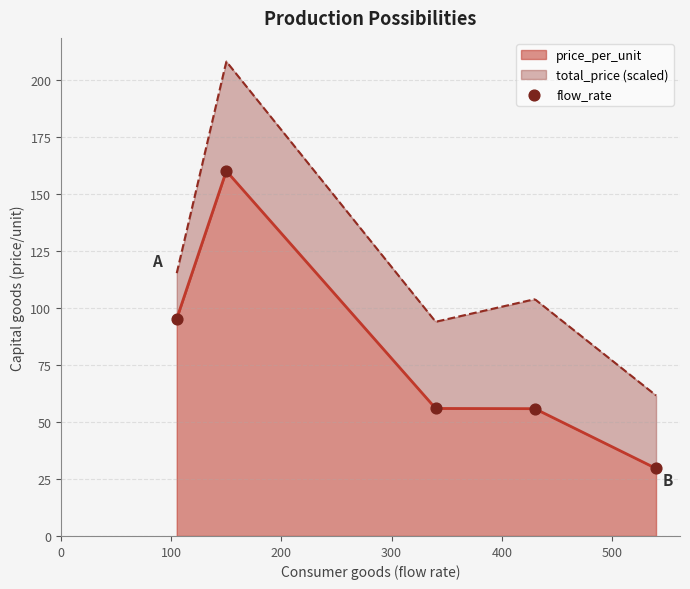

Which has a higher value, 0 or 100?

100